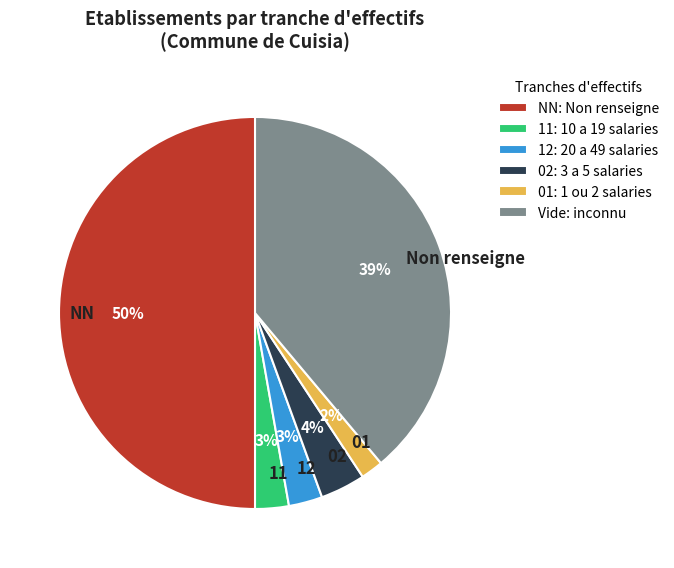

Between 01 and 12, which is larger?

12